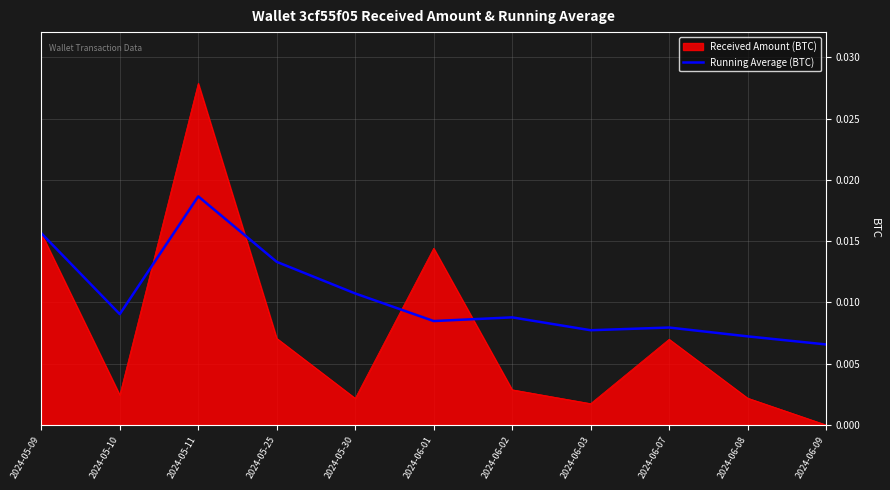

The value of Running Average (BTC) at 2024-06-02 is 0.0. True or false?

True